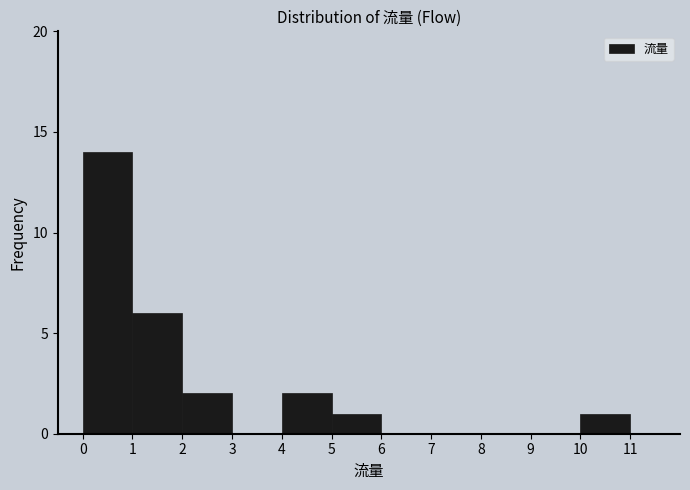

How tall is the bar that spans 5 to 6 on the x-axis? The values are not printed on the chart, so give them approximately, as read against the axis.

1